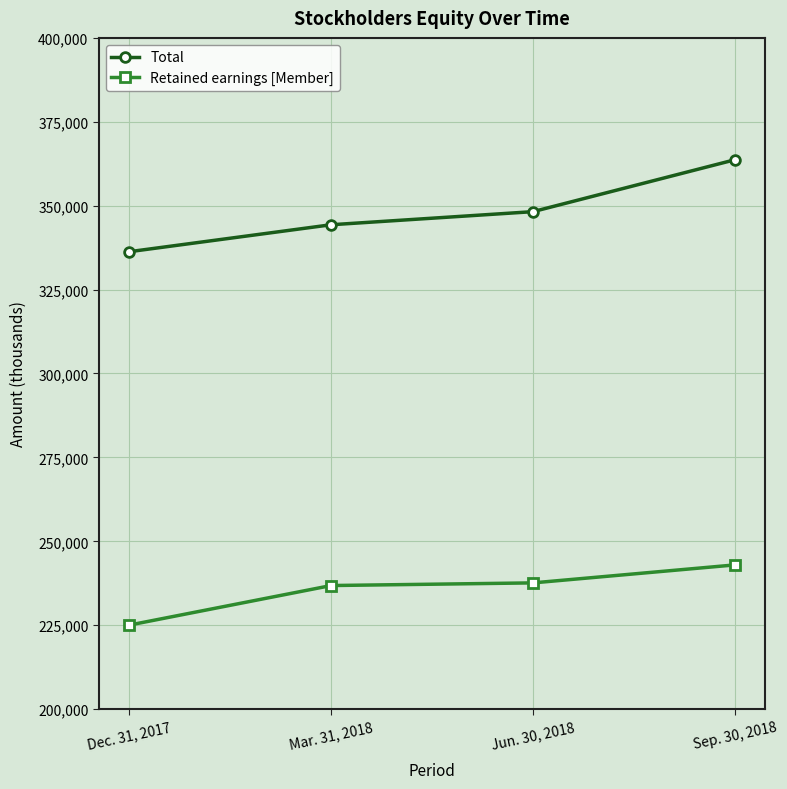

What is the greatest value displayed?

363685